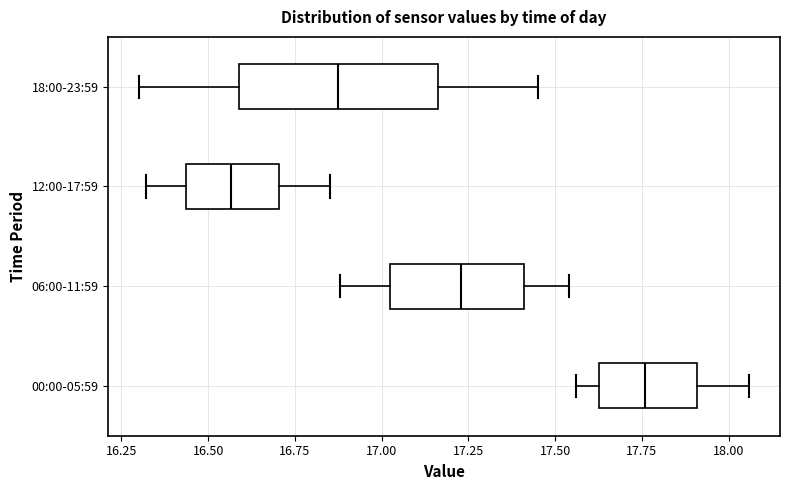

Which box has the furthest to the right median line?

00:00-05:59